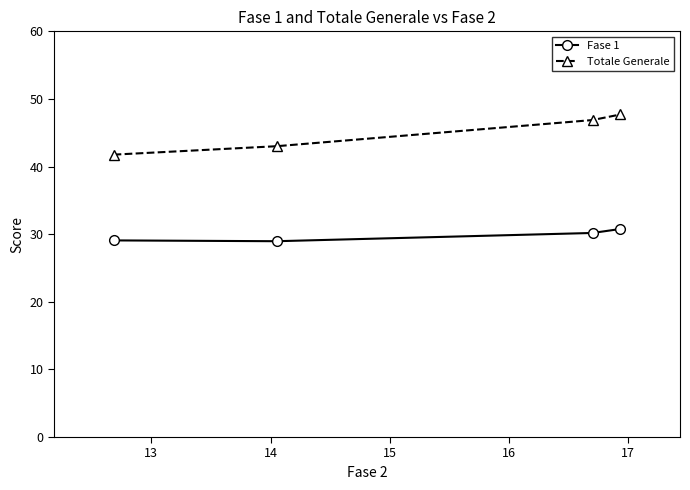

True or false: Fase 1 has more than 1 interior local peaks.

False